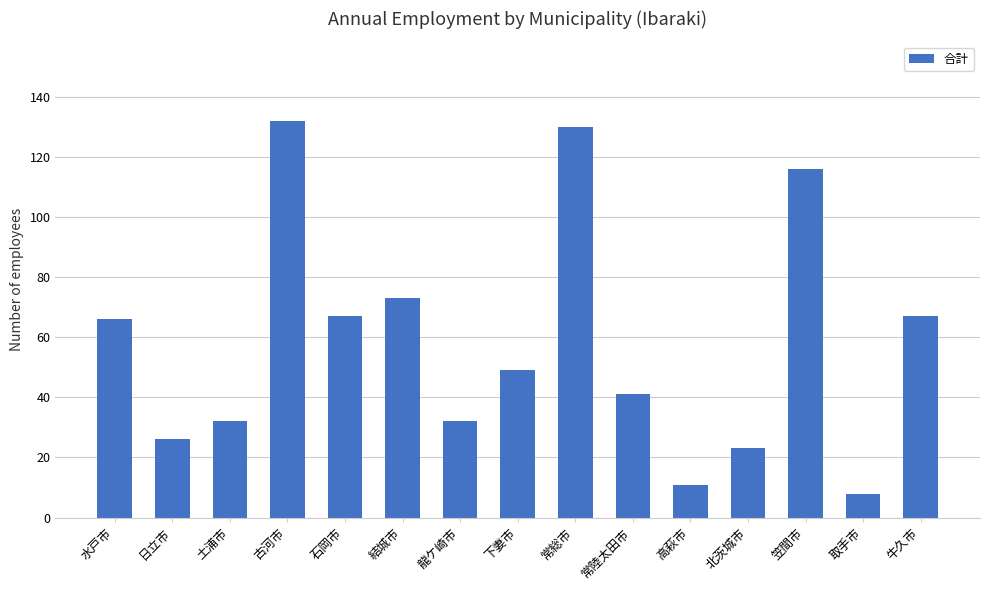

What is the value of the 14th bar from the left?

8